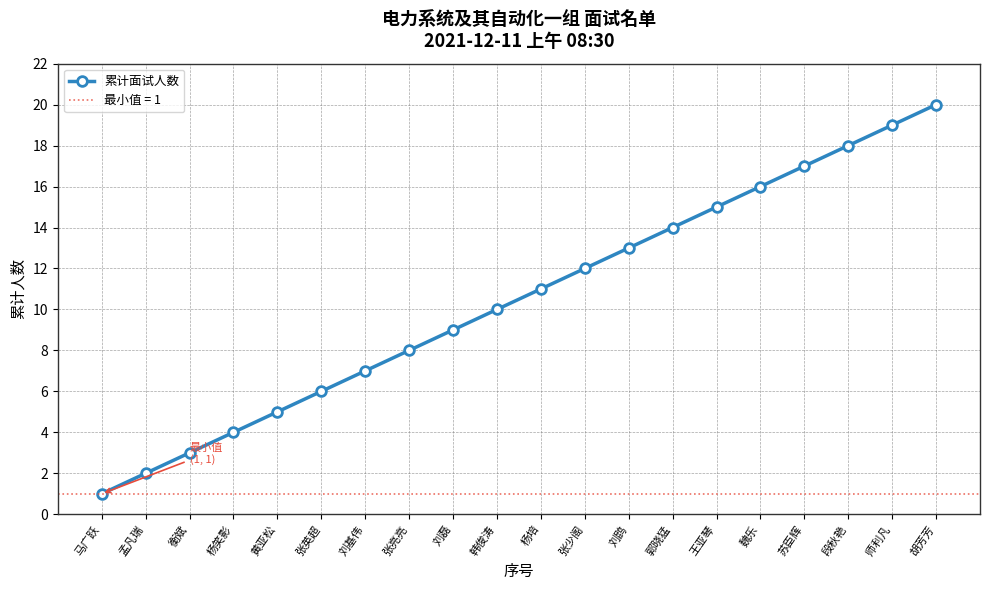

What is the value of the 18th point from the left?

18